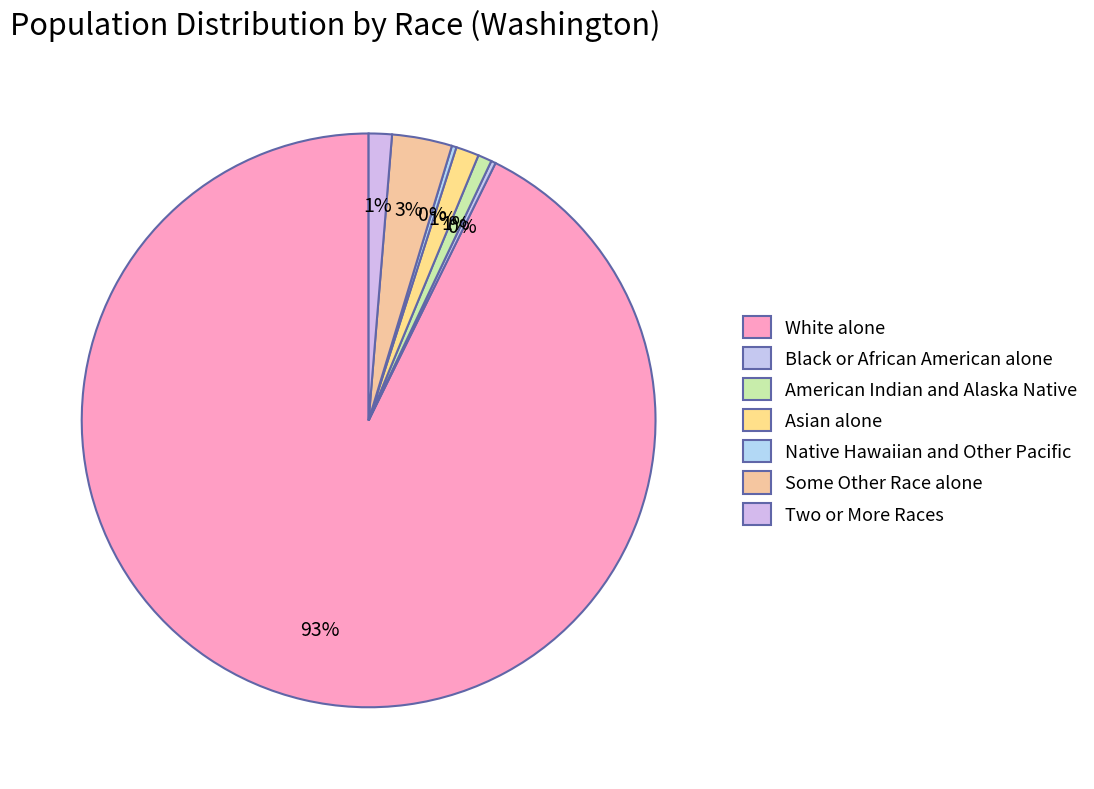

Is the sum of Black or African American alone and American Indian and Alaska Native greater than half?

No